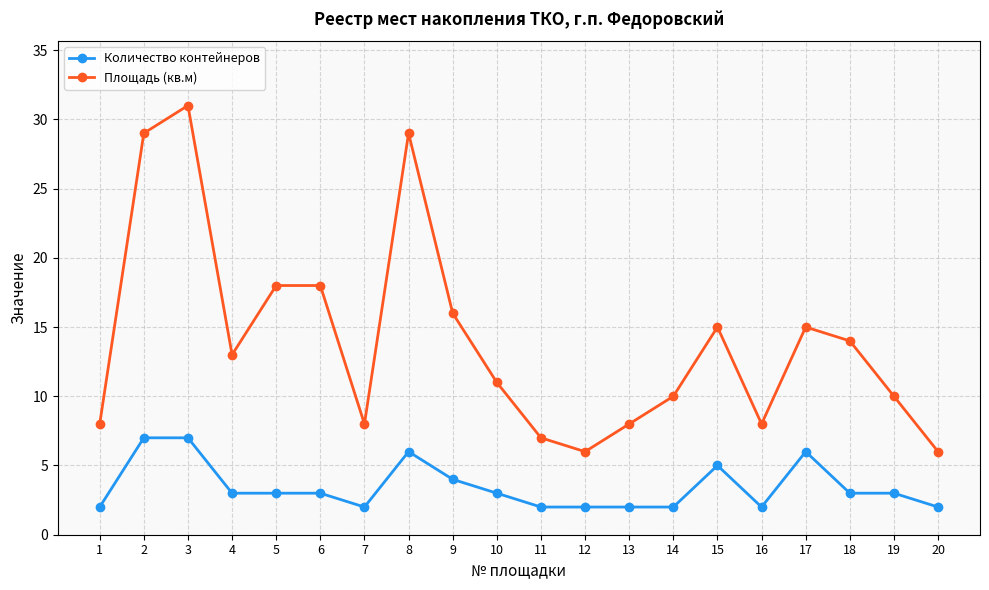

What is the minimum value shown in the chart?

2